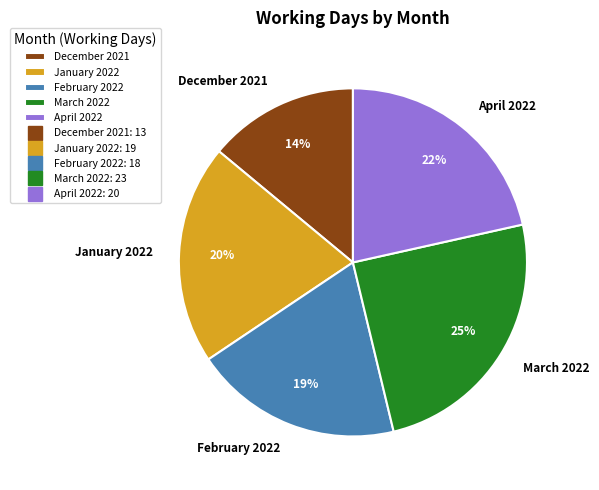

Does any single category account for the majority?

No